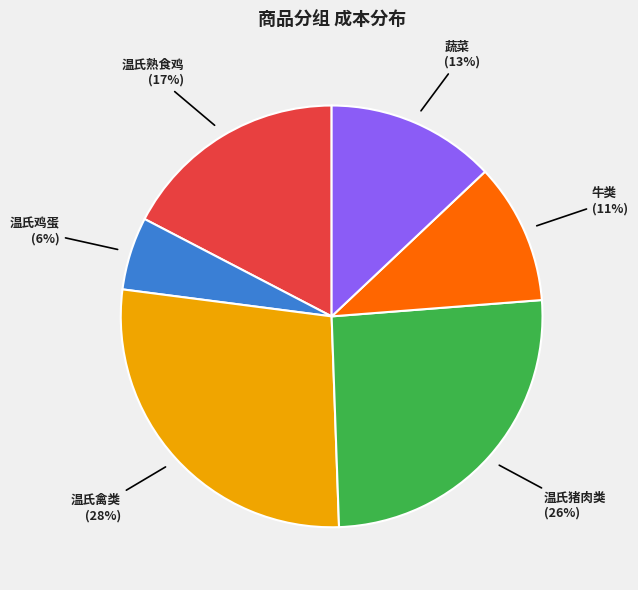

To the nearest percent, what percentage of the pie is 牛类?

11%